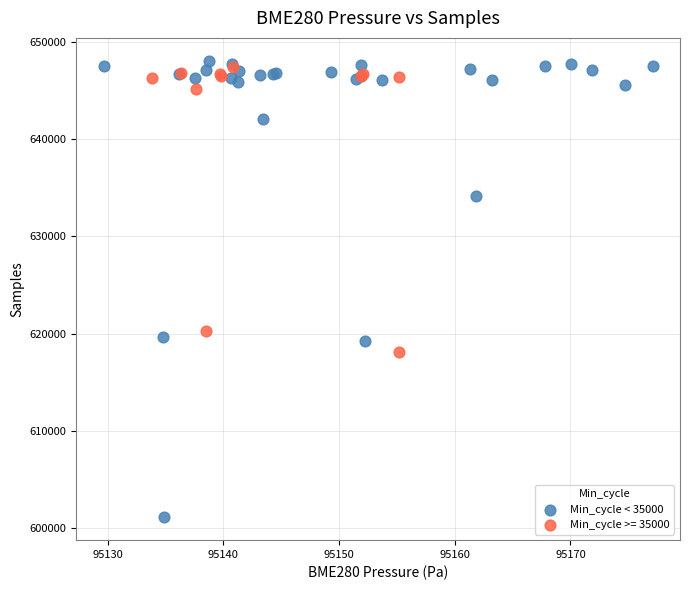

Which series contains the lowest Y value?

Min_cycle < 35000